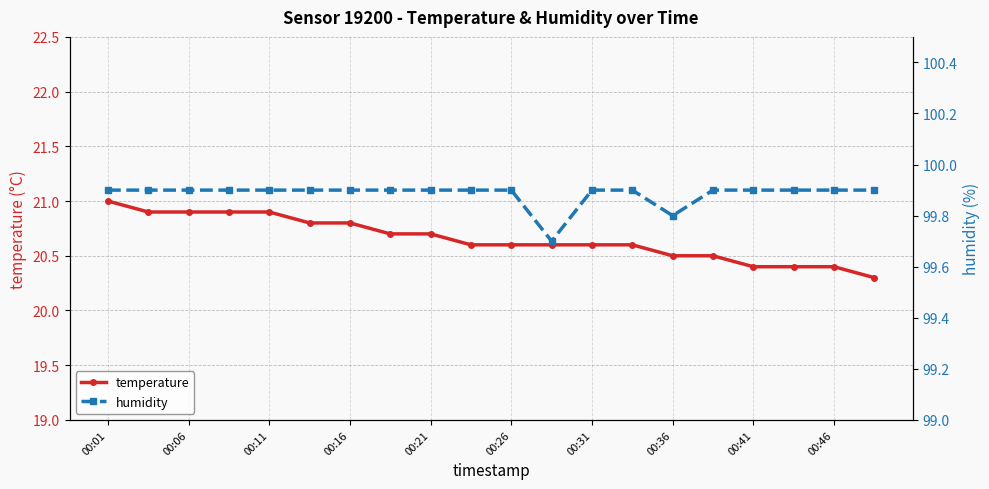

Count the temperature values in the range 20 to 21.

20